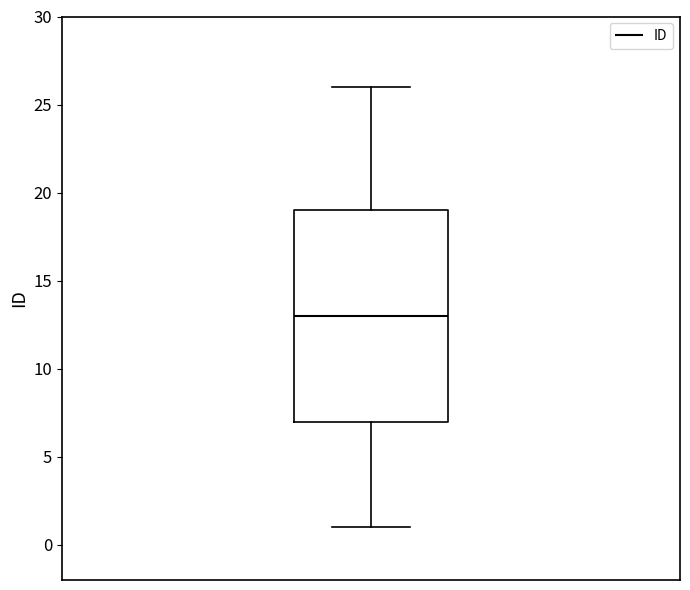

Transcribe this box plot: give where the median line is, the range the box spans, and where the two whiskers end, as read against the y-axis. The values are not printed on the chart, so give them approximately, as read against the axis.

median 13, box 7 to 19, whiskers 1 to 26